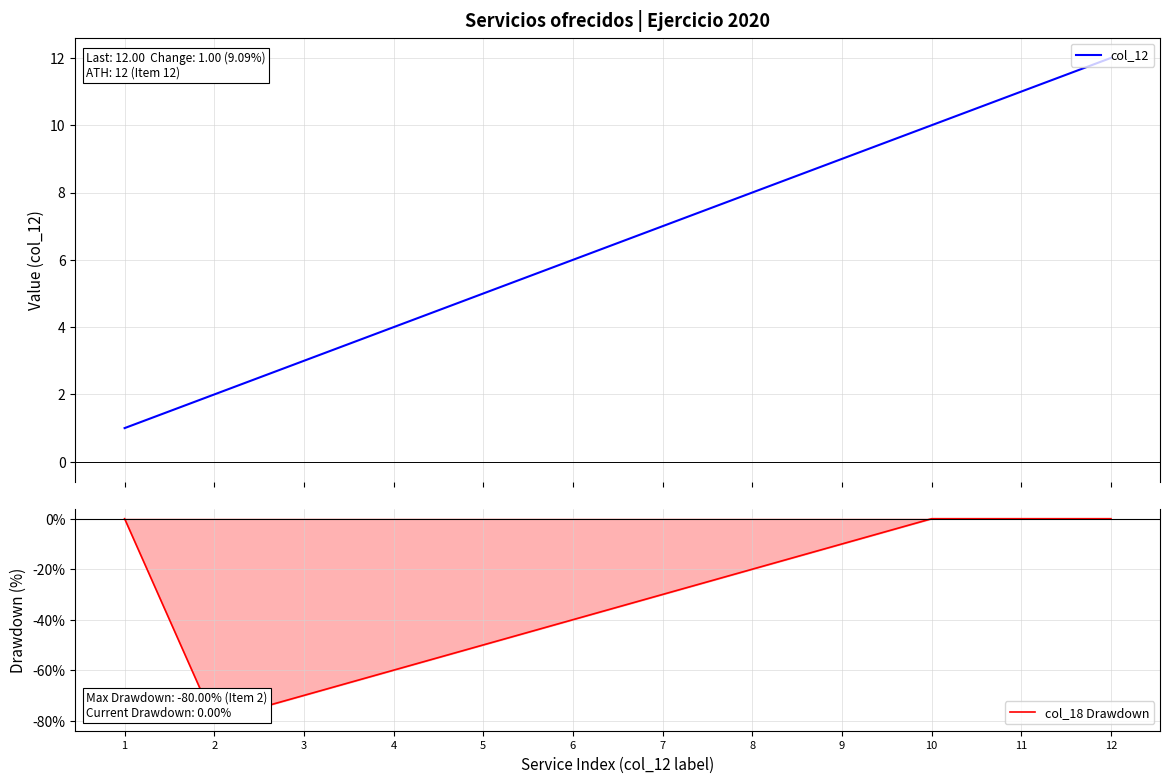

At which category does col_18 Drawdown reach its first local valley?

2